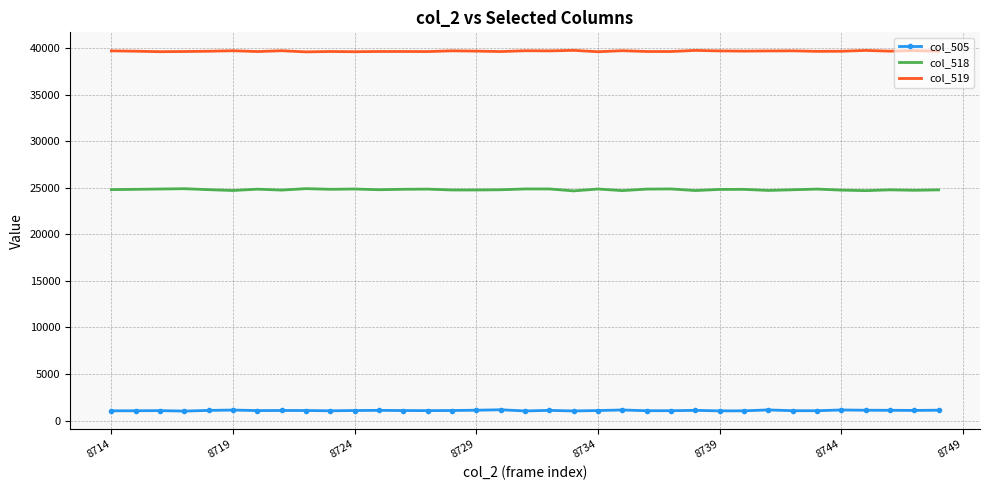

True or false: col_505 and col_519 intersect in this chart.

False